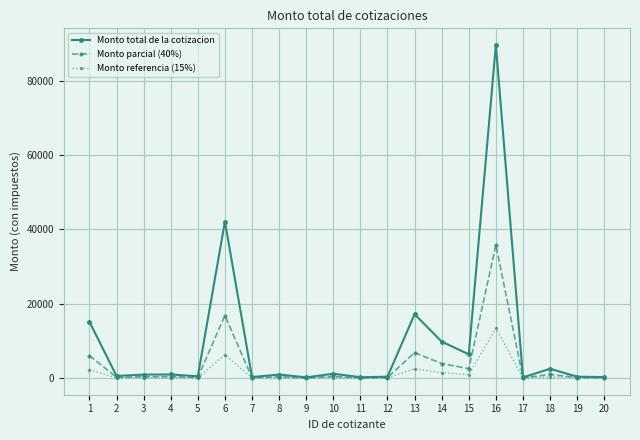

What are all the series names shown in the legend?

Monto total de la cotizacion, Monto parcial (40%), Monto referencia (15%)